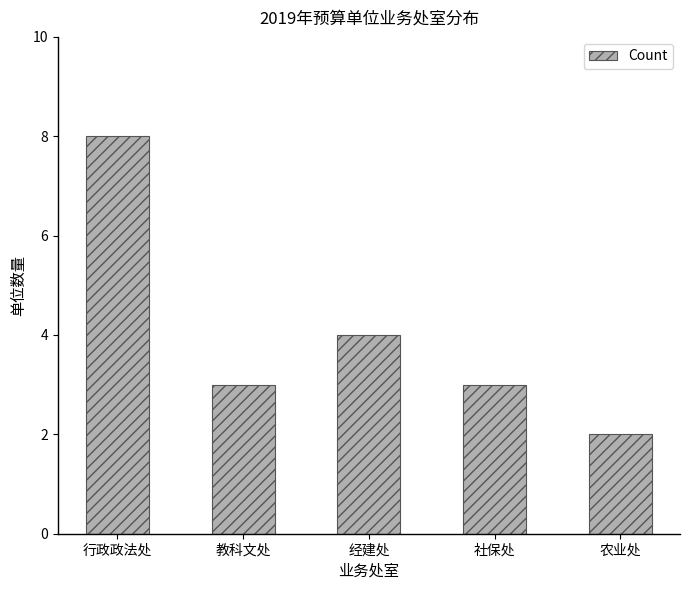

Read the value at 社保处.

3